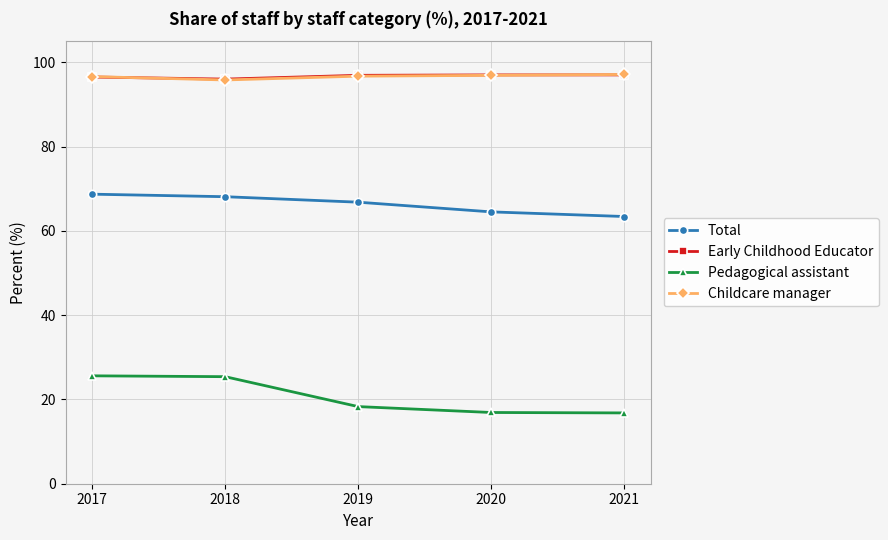

What is the maximum value for Pedagogical assistant?

25.6